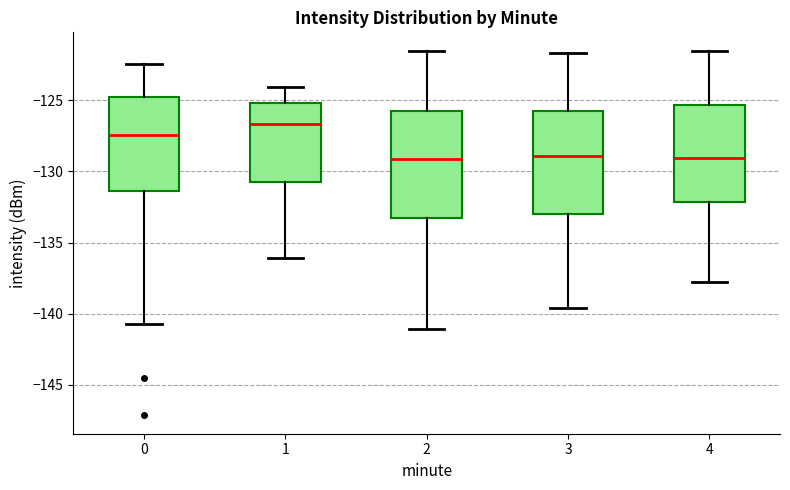

Reading left to right, read every box against the y-axis: the position of its median line, the range the box covers, and the ends of its whiskers. The values are not printed on the chart, so give them approximately, as read against the axis.

0: median -127.5, box -131.5 to -125.0, whiskers -140.5 to -122.5
1: median -126.5, box -130.5 to -125.0, whiskers -136.0 to -124.0
2: median -129.0, box -133.0 to -125.5, whiskers -141.0 to -121.5
3: median -129.0, box -133.0 to -125.5, whiskers -139.5 to -121.5
4: median -129.0, box -132.0 to -125.5, whiskers -138.0 to -121.5